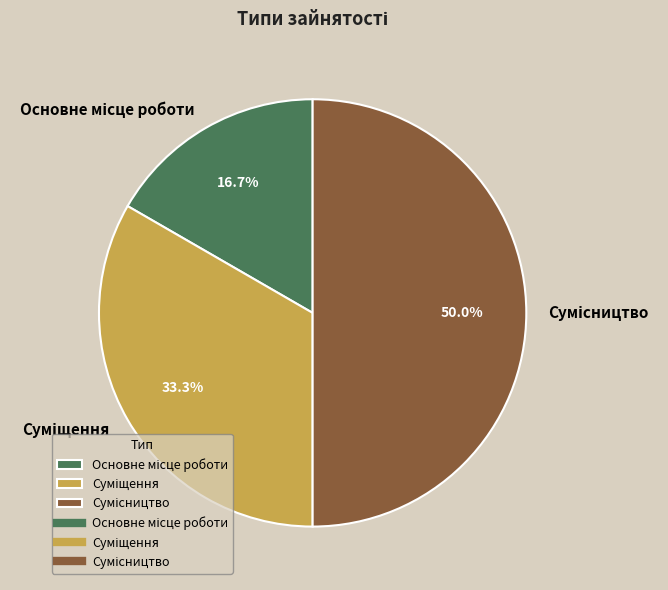

Which has a higher value, Основне місце роботи or Суміщення?

Суміщення